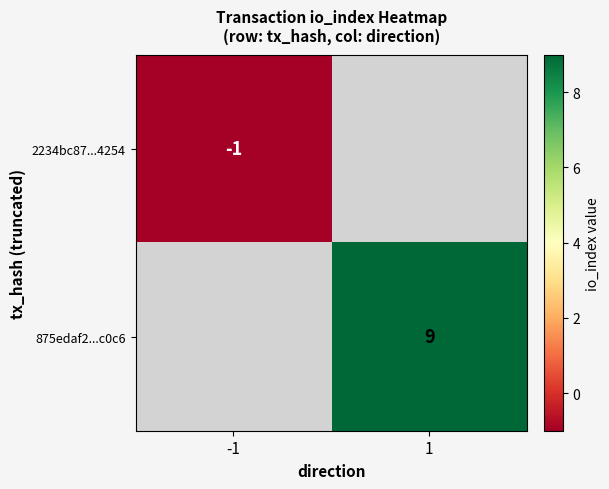

True or false: 2234bc87...4254 has a value of 0 at -1.

False